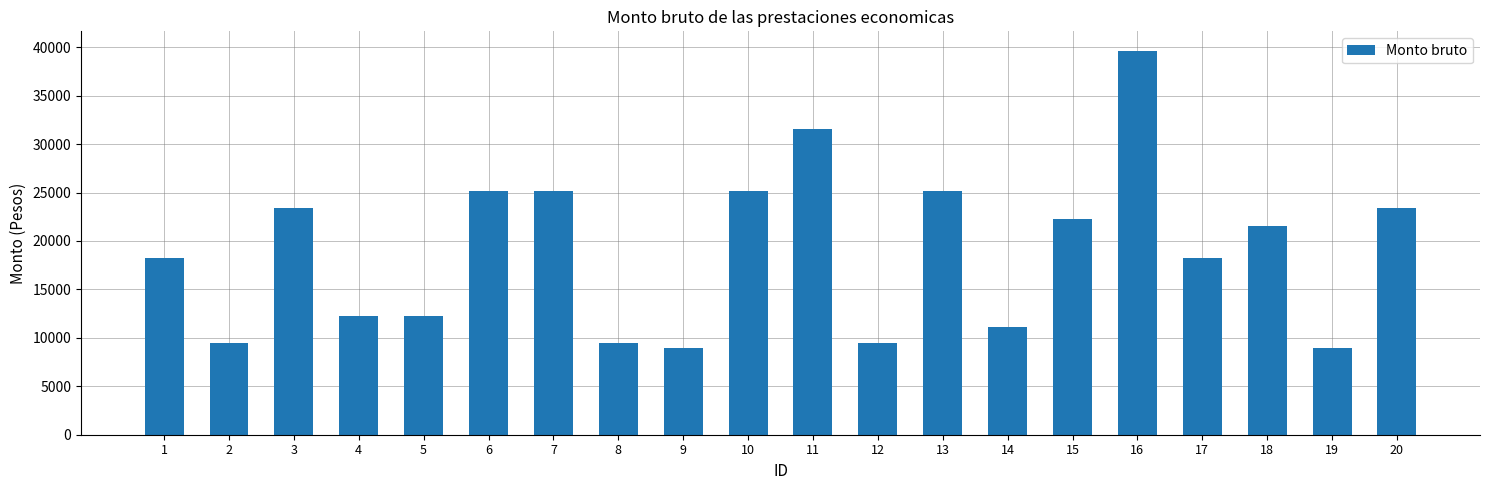

What is the difference between the second highest and minimum values?

22555.6